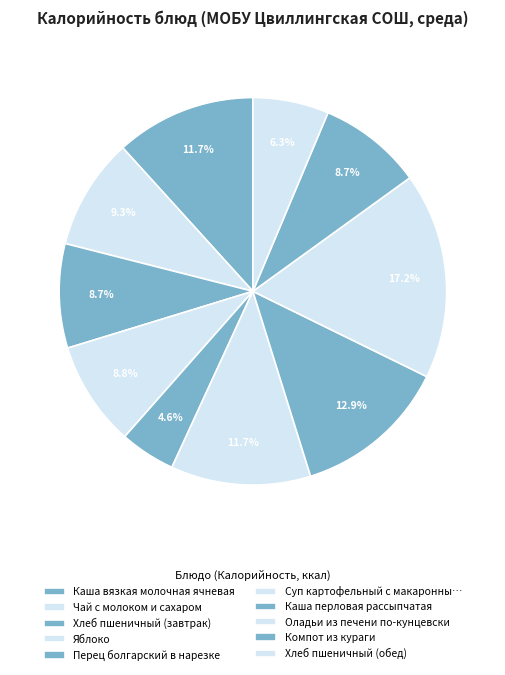

How many slices are in this pie chart?

10